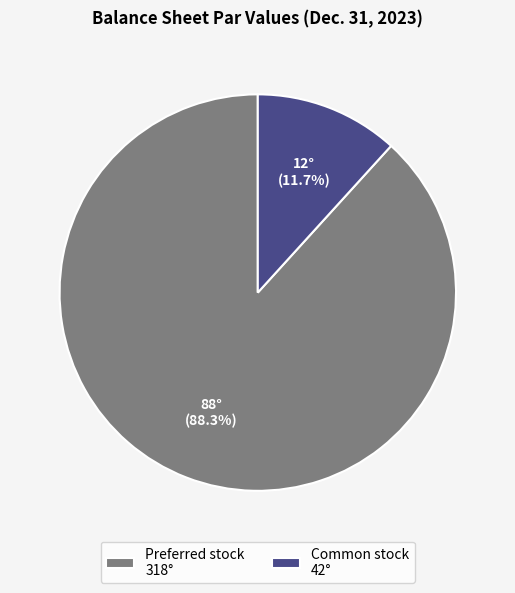

To the nearest percent, what is the difference between the Preferred stock and Common stock slice percentages?

77%